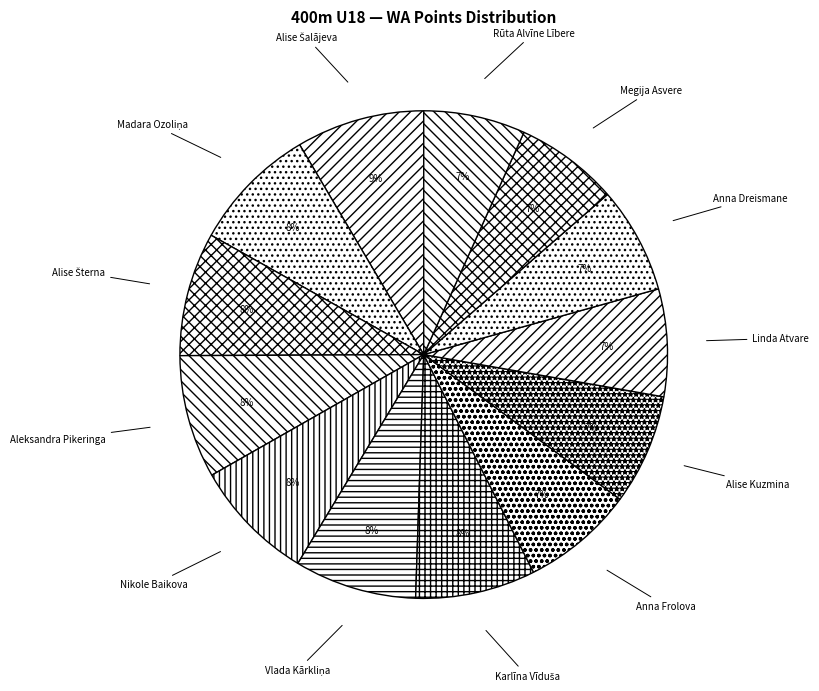

Does any single category account for the majority?

No